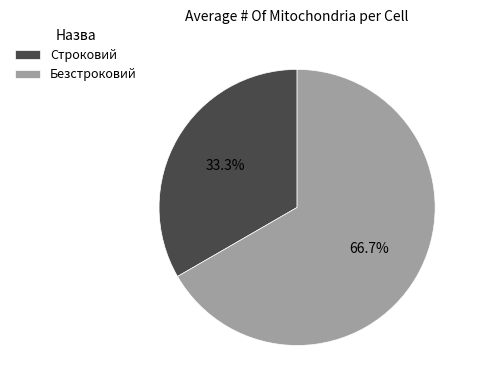

True or false: Строковий accounts for 19% of the total.

False